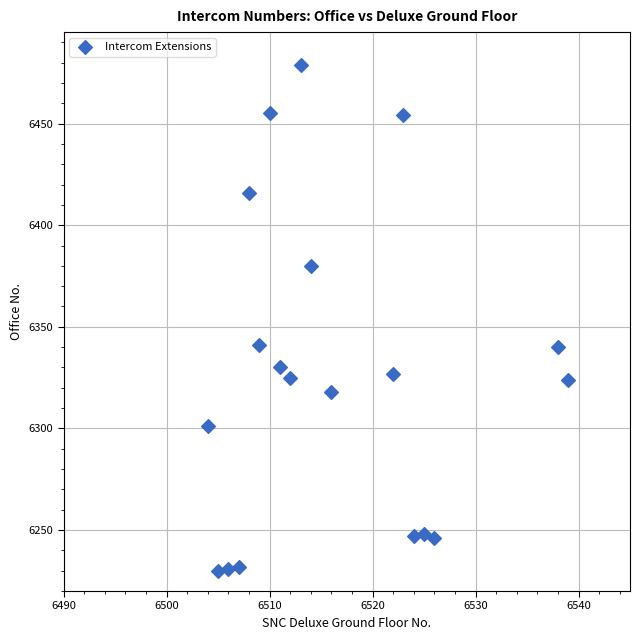

What is the range of X values (max minus min)?

35